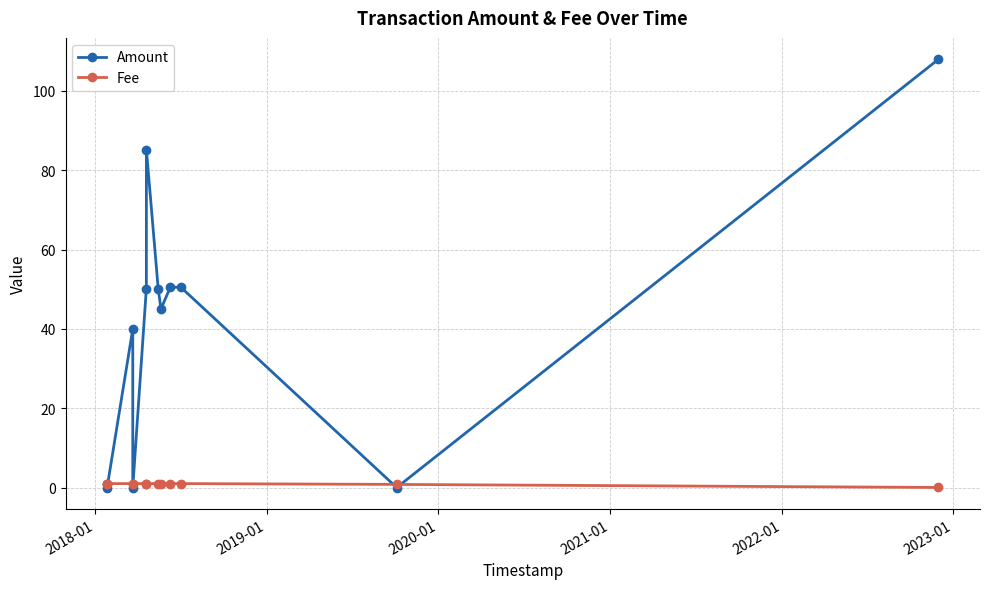

How many data points in Amount are above 50?

6